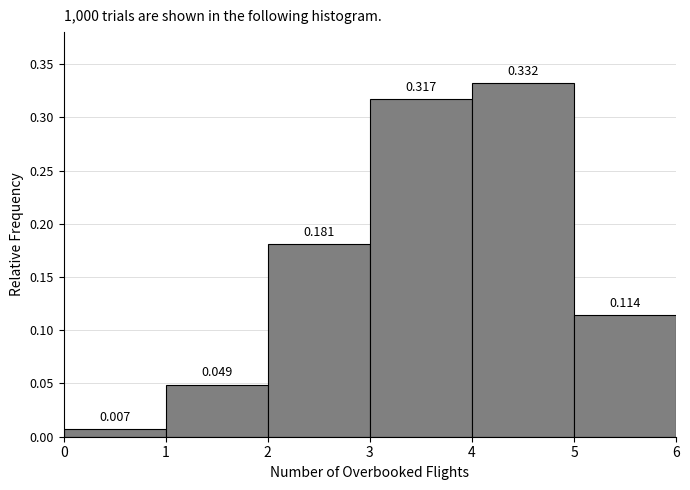

Reading left to right, list every bar in this chart as the range it spans on the x-axis followed by its height.

0 to 1: 0.007
1 to 2: 0.049
2 to 3: 0.181
3 to 4: 0.317
4 to 5: 0.332
5 to 6: 0.114